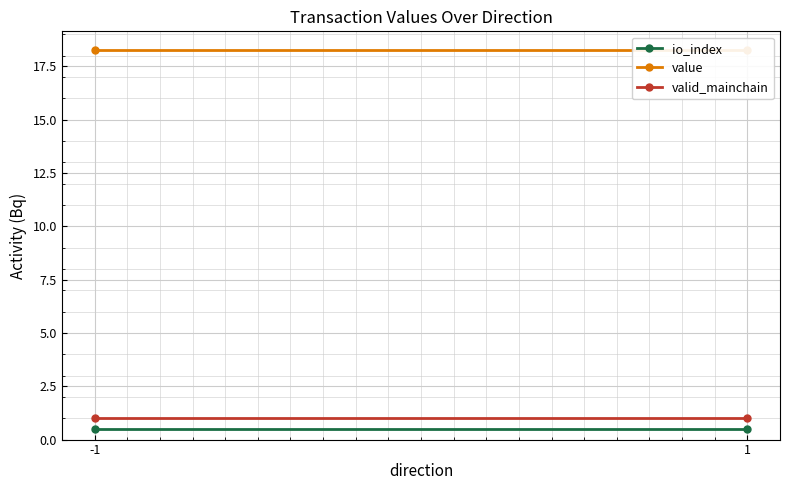

At which label is io_index closest to 0?

-1